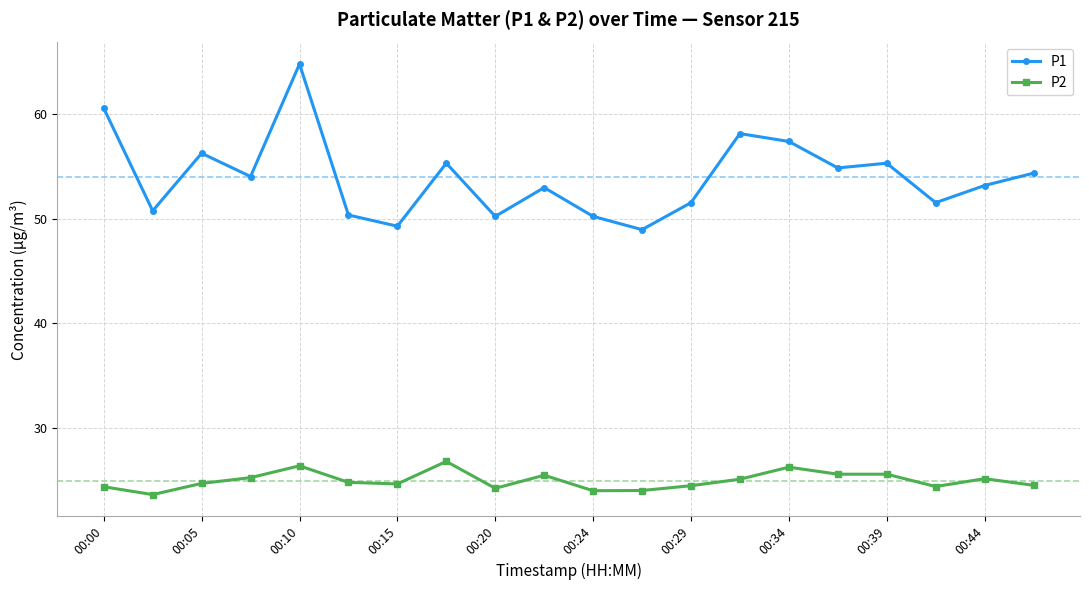

How many interior local valleys does the P1 series have?

7